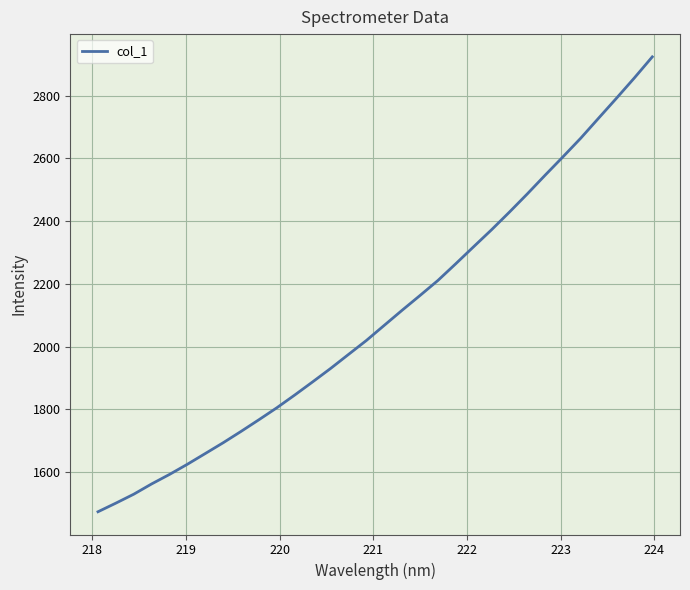

What is the average value?

2098.4